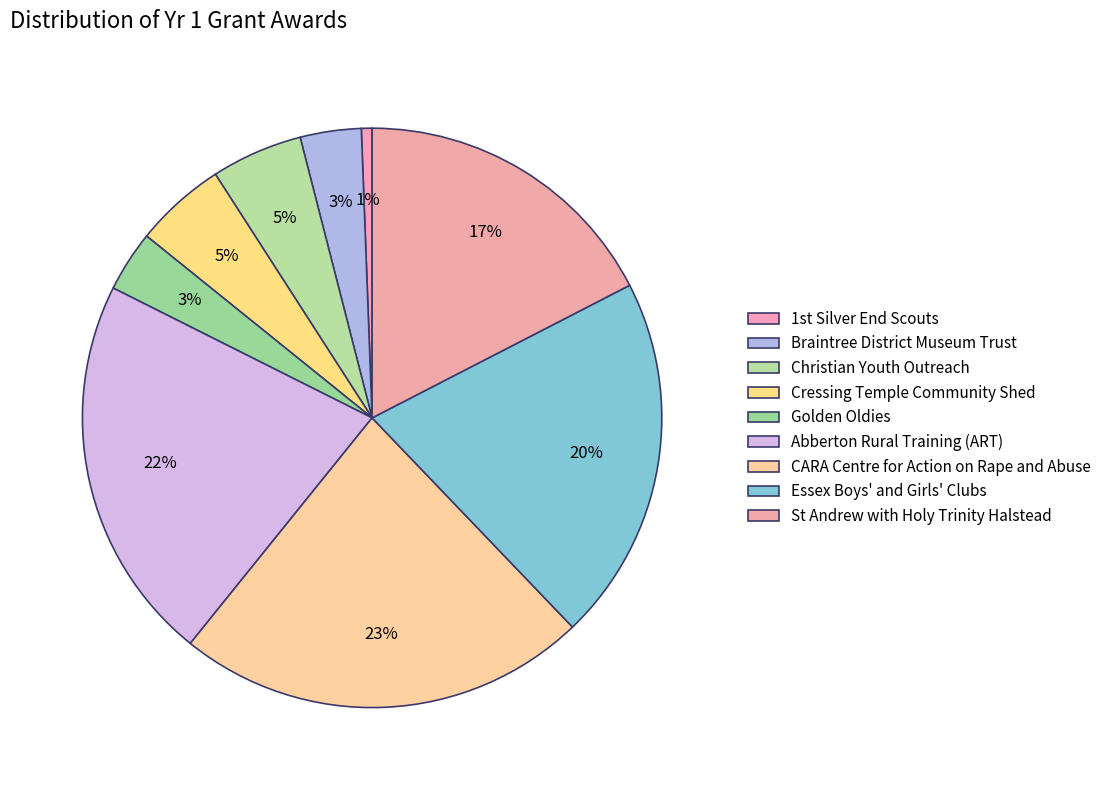

To the nearest percent, what percentage of the pie is St Andrew with Holy Trinity Halstead?

17%